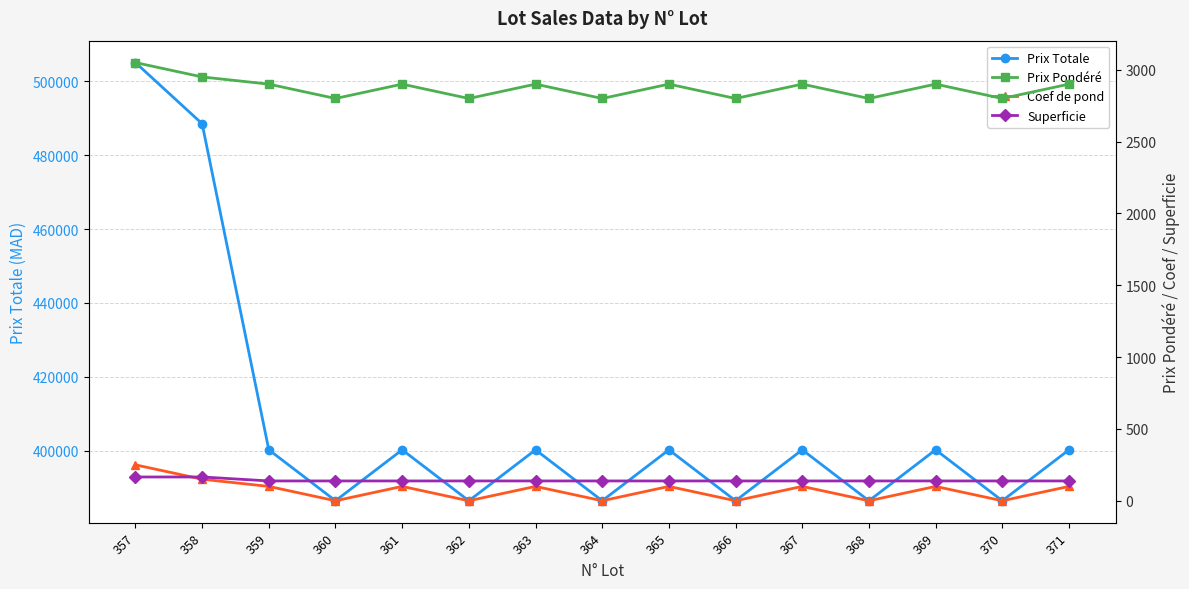

How many data points does each series have?

15